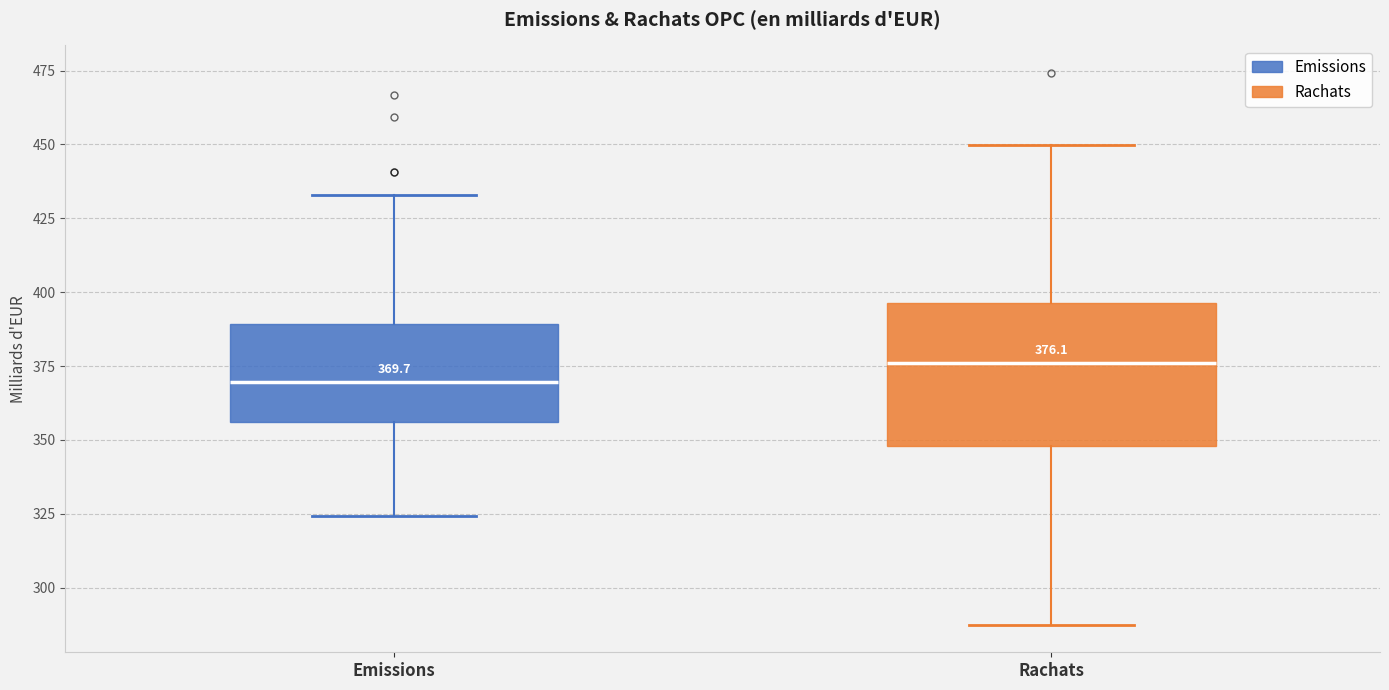

Which box's median line is the highest?

Rachats